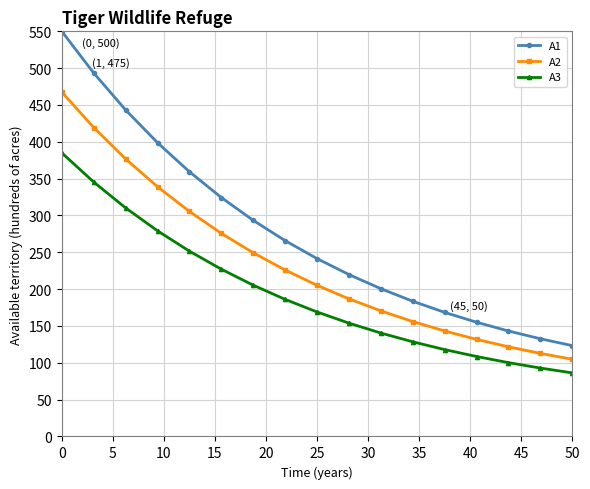

What is the difference between the second highest and minimum values in the A1 series?

370.2